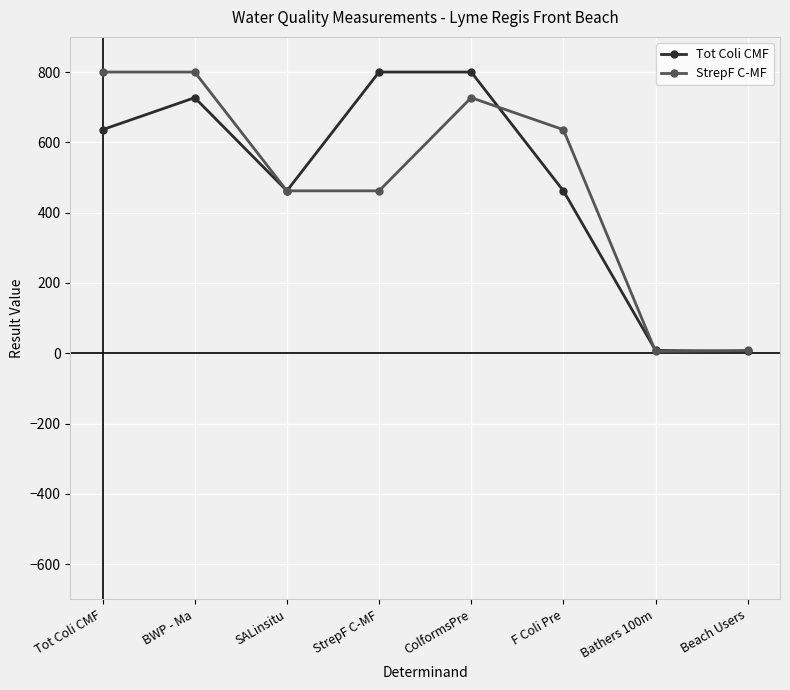

Is the value of StrepF C-MF at Bathers 100m greater than the value of Tot Coli CMF at Tot Coli CMF?

No